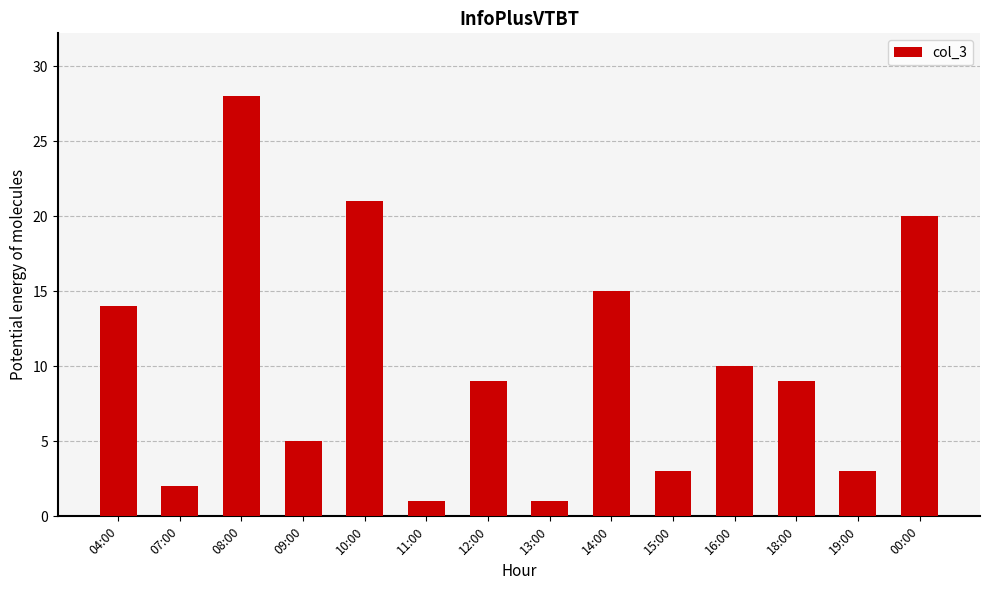

What is the difference between the values at 11:00 and 00:00?

19